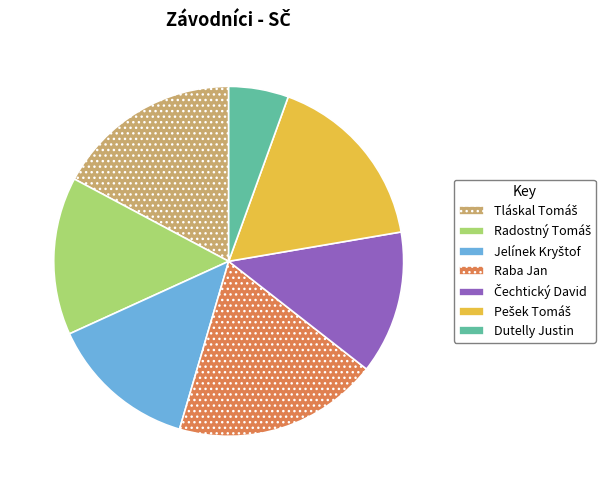

What is the largest slice in the pie chart?

Raba Jan